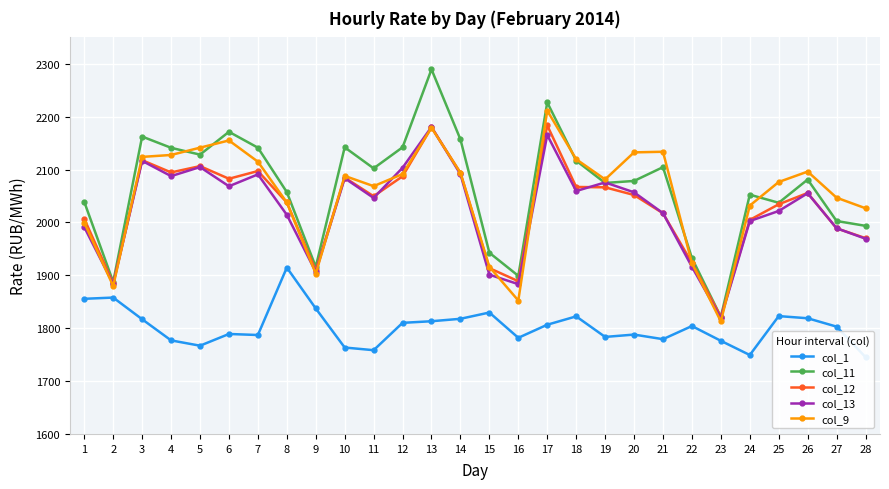

Reading right to left, list all the values displayed in this chart.

col_1: 1745.2	1803.0	1818.8	1822.9	1749.3	1776.2	1804.1	1779.2	1787.9	1783.5	1822.4	1806.6	1781.8	1829.7	1817.8	1813.2	1810.1	1758.4	1763.5	1837.3	1914.7	1787.1	1789.1	1766.9	1776.9	1816.9	1857.9	1855.6
col_11: 1993.6	2002.7	2081.2	2037.2	2052.5	1821.5	1932.6	2104.6	2078.5	2074.7	2116.8	2227.1	1899.1	1942.7	2157.2	2289.6	2142.2	2102.3	2142.1	1916.1	2057.4	2141.4	2171.4	2128.3	2141.2	2162.4	1887.5	2038.8
col_12: 1970.3	1988.8	2055.8	2034.4	2004.8	1821.6	1923.6	2017.4	2051.9	2066.4	2067.2	2183.5	1888.9	1913.6	2093.8	2179.8	2087.3	2049.6	2084.9	1909.2	2037.8	2097.2	2082.7	2106.5	2094.6	2117.8	1884.7	2006.8
col_13: 1969.2	1989.1	2055.2	2021.7	2002.6	1819.1	1916.2	2017.6	2057.0	2075.7	2059.4	2165.4	1883.3	1901.2	2091.2	2180.6	2103.4	2046.4	2083.7	1906.4	2014.4	2090.9	2068.5	2104.8	2087.6	2116.5	1883.6	1991.2
col_9: 2026.9	2046.8	2096.2	2076.5	2031.9	1812.9	1922.9	2133.7	2132.5	2081.4	2119.6	2211.5	1852.3	1916.1	2093.7	2179.3	2091.6	2068.7	2088.0	1903.2	2037.8	2115.0	2155.1	2141.4	2127.6	2124.0	1879.7	1999.7